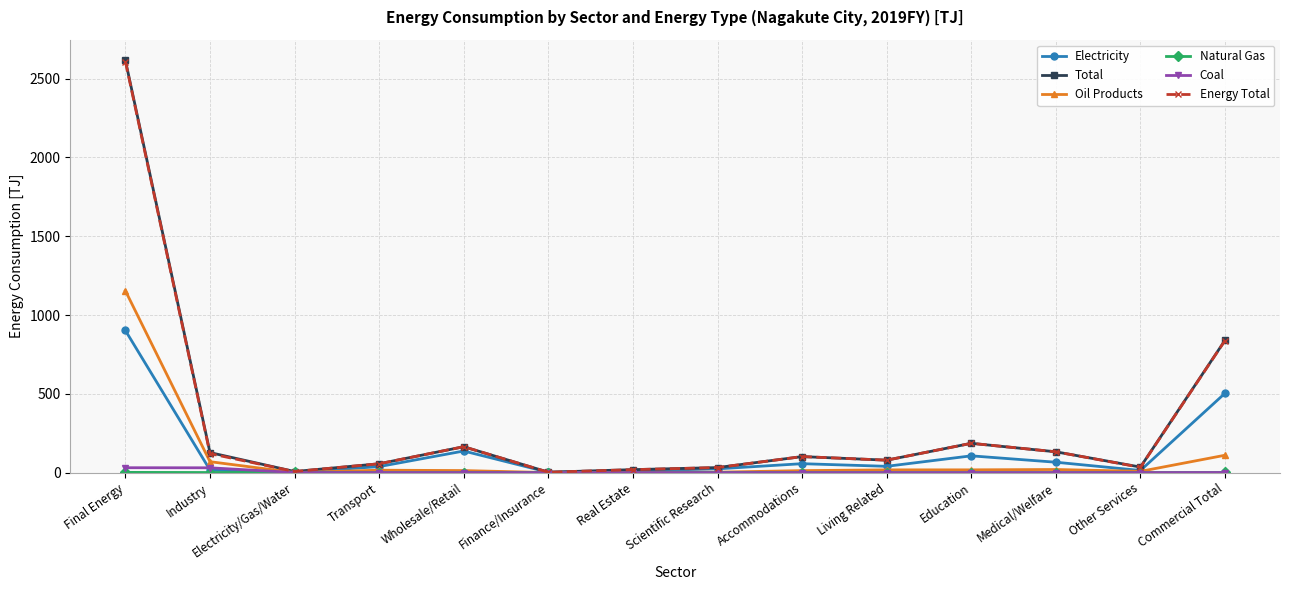

What is the maximum value shown in the chart?

2616.1